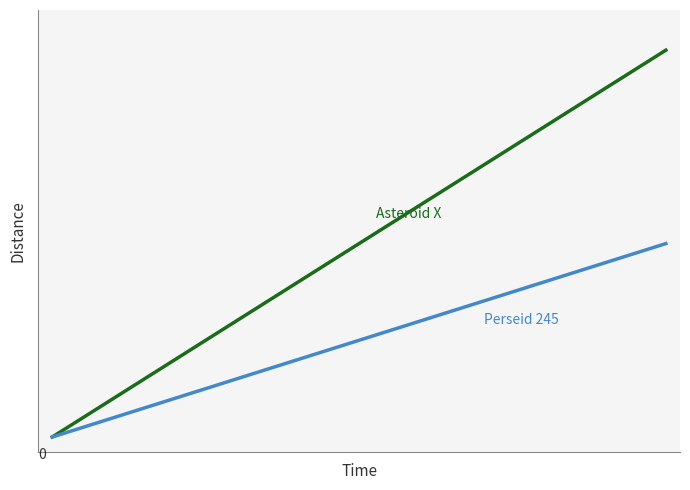

What is the minimum value shown in the chart?

1